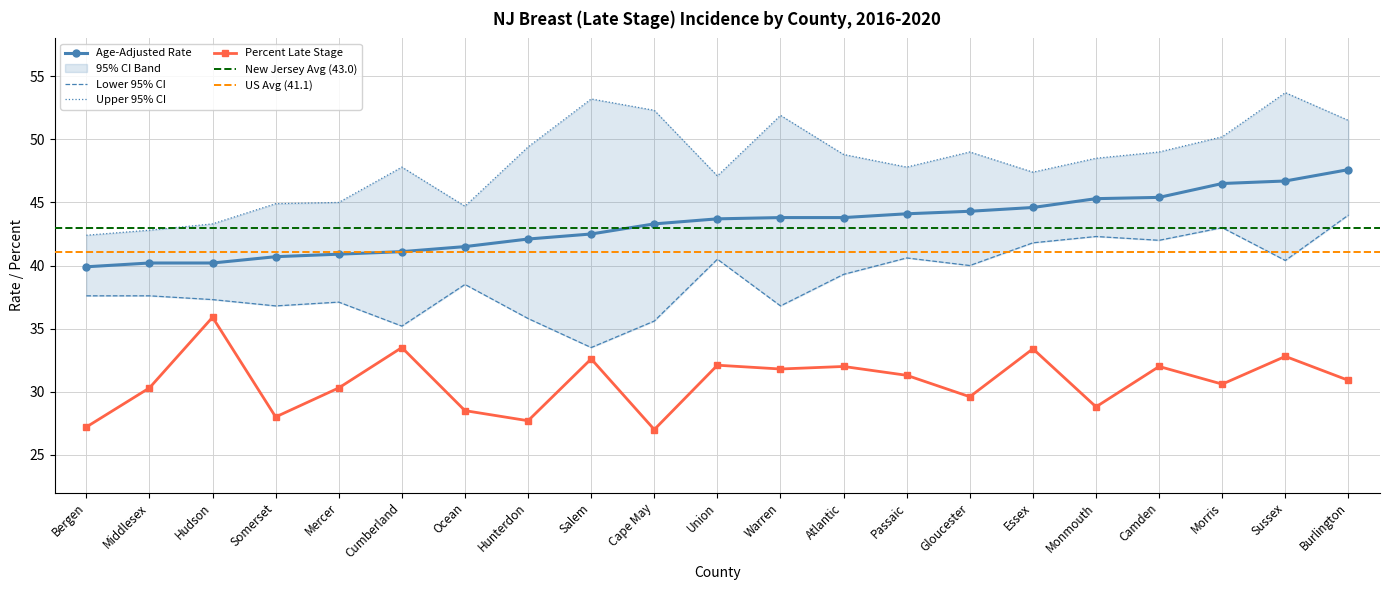

How many interior local valleys does the Percent Late Stage series have?

7